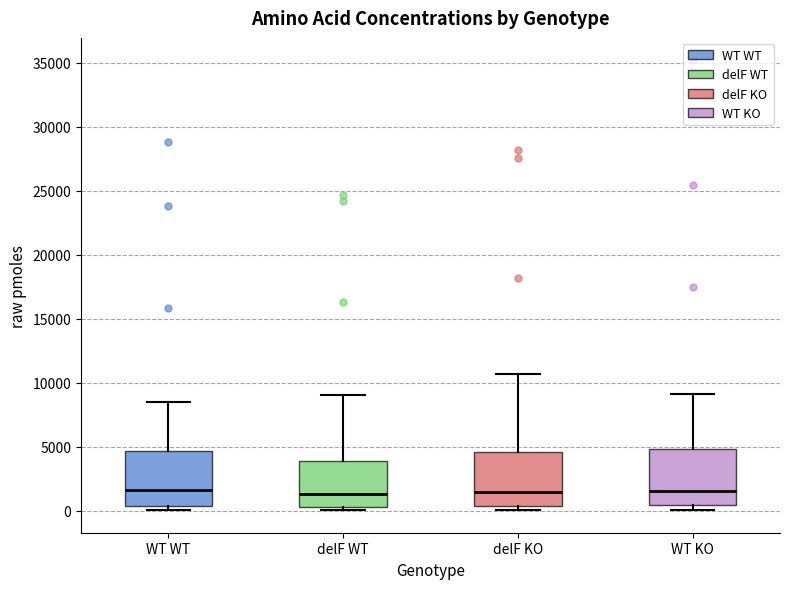

Reading left to right, read every box against the y-axis: the position of its median line, the range the box covers, and the ends of its whiskers. The values are not printed on the chart, so give them approximately, as read against the axis.

WT WT: median 1500, box 500 to 4500, whiskers 0 to 8500
delF WT: median 1500, box 500 to 4000, whiskers 0 to 9000
delF KO: median 1500, box 500 to 4500, whiskers 0 to 10500
WT KO: median 1500, box 500 to 5000, whiskers 0 to 9000